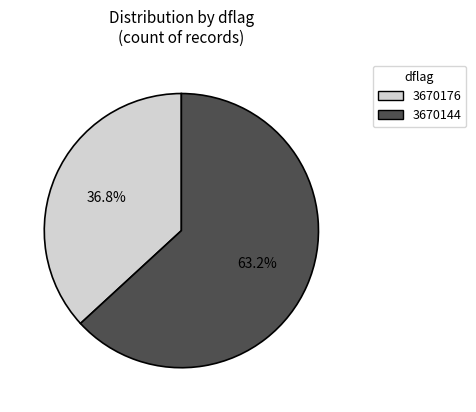

Count the number of slices in the pie.

2